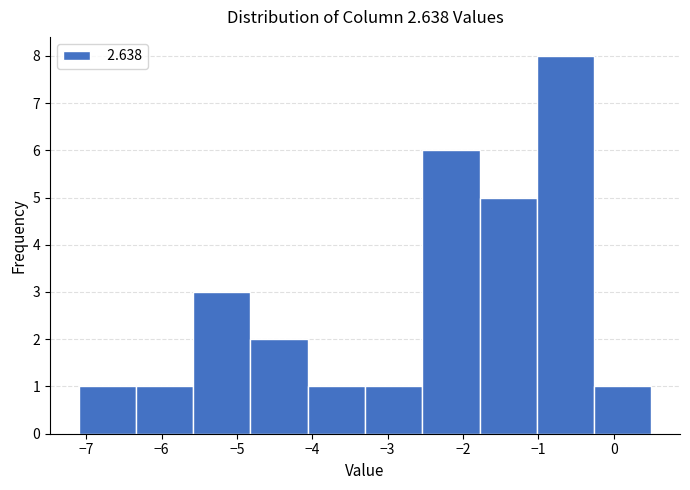

Reading left to right, transcribe this chart: for each bar, give the range it covers on the x-axis and its height. Neither the bar edges nor the heights are printed on the chart, so give them approximately, as read against the axes.

-7.10 to -6.34: 1
-6.34 to -5.58: 1
-5.58 to -4.82: 3
-4.82 to -4.06: 2
-4.06 to -3.30: 1
-3.30 to -2.54: 1
-2.54 to -1.78: 6
-1.78 to -1.02: 5
-1.02 to -0.26: 8
-0.26 to 0.50: 1